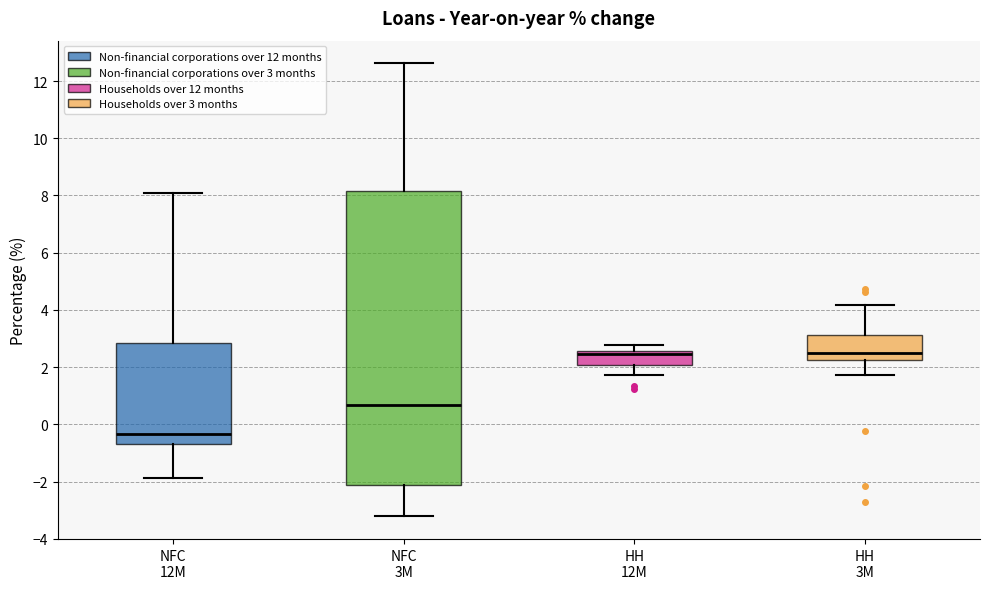

Which box has the lowest median line?

NFC 12M